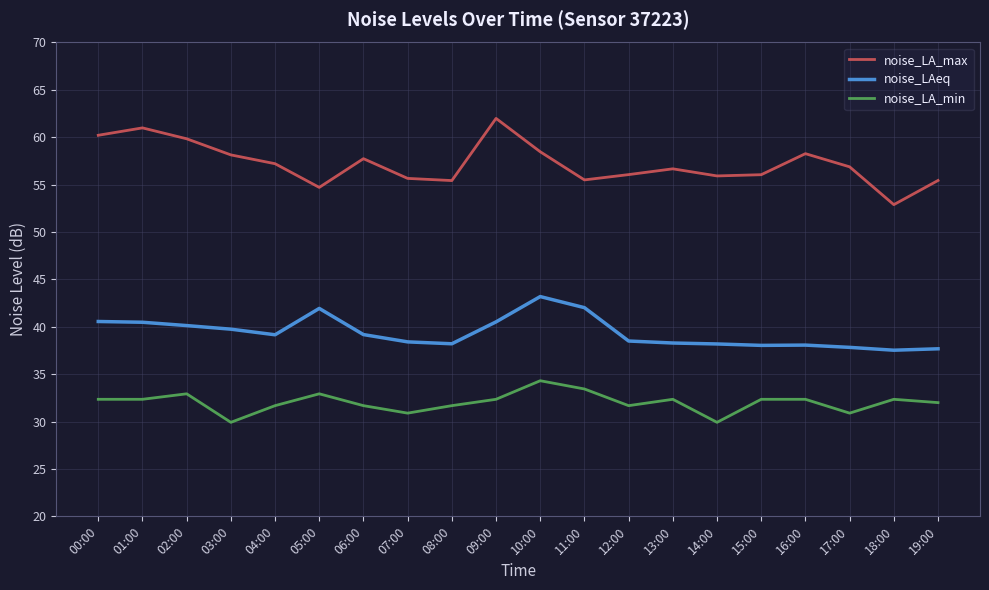

How many lines are shown in the chart?

3